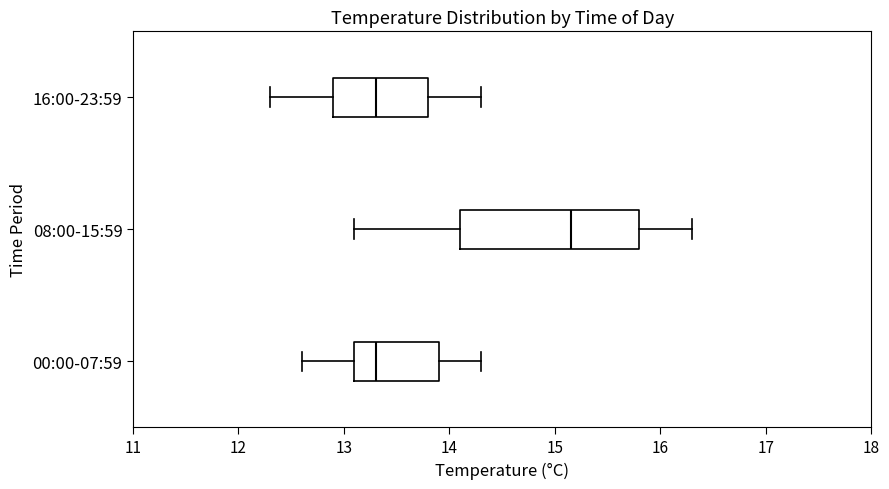

Where does the right whisker of the box for 08:00-15:59 end on the x-axis? The values are not printed on the chart, so give them approximately, as read against the axis.

16.3